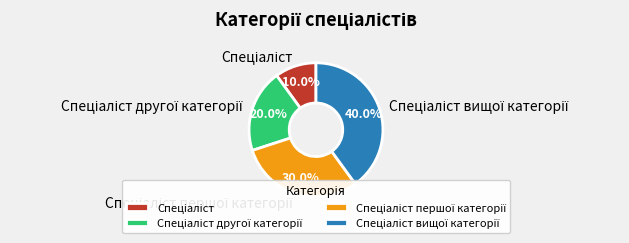

Is there any slice that represents more than half of the pie?

No